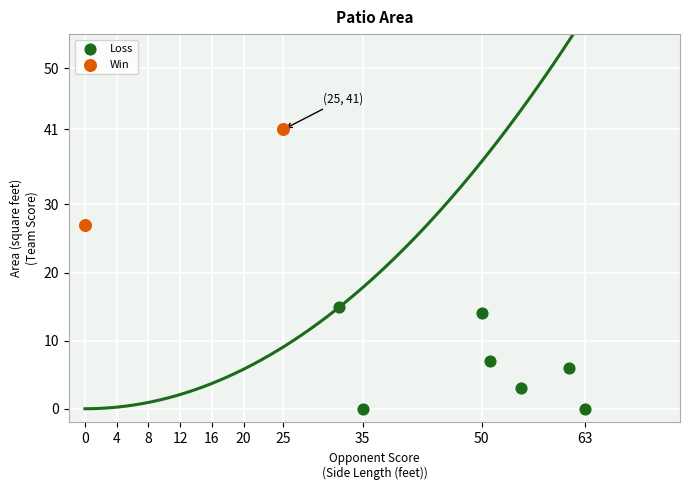

Which series has the widest spread of Y values?

Loss